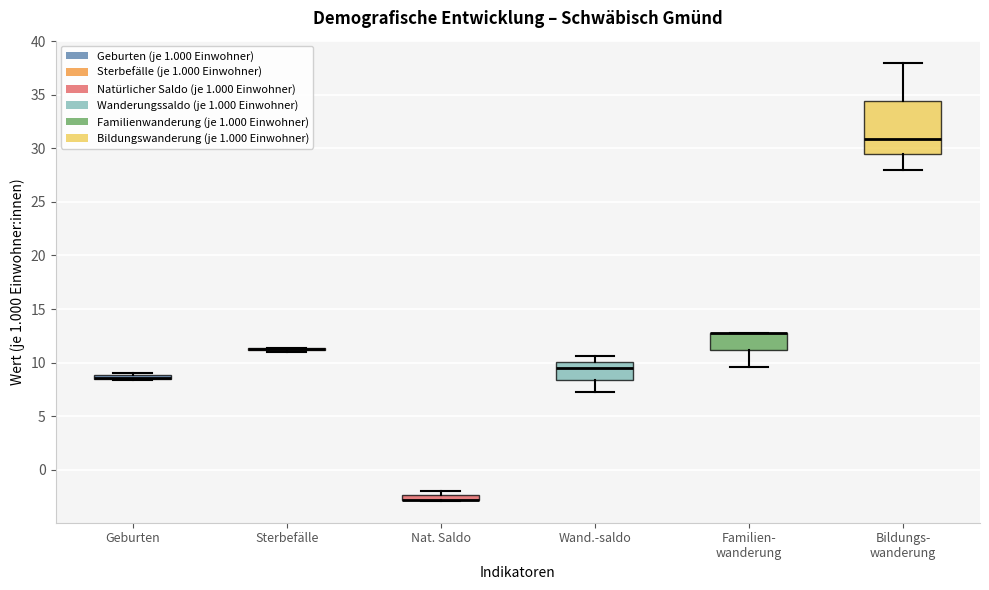

Where is the upper edge of the box for Geburten on the y-axis? The values are not printed on the chart, so give them approximately, as read against the axis.

9.0